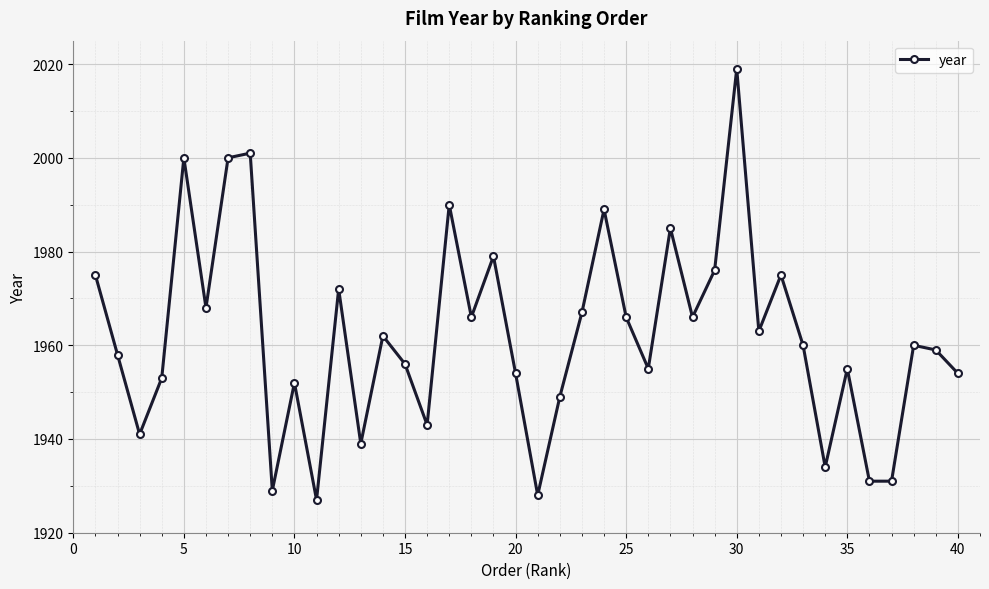

What is the average value?

1962